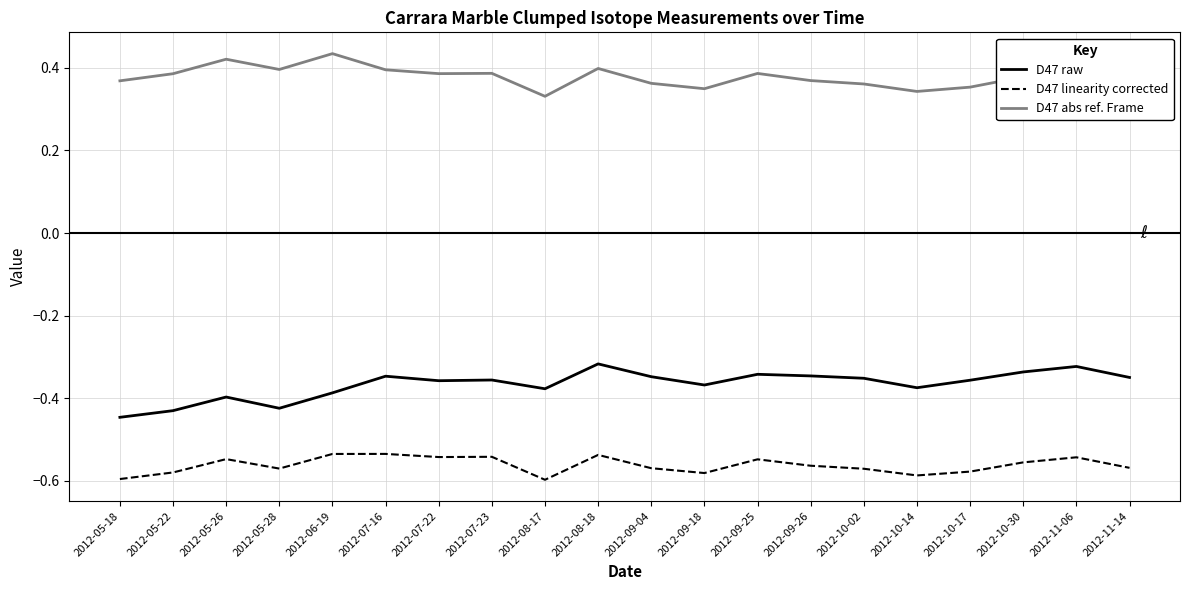

Is it true that D47 linearity corrected equals -0.6 at 2012-09-18?

True